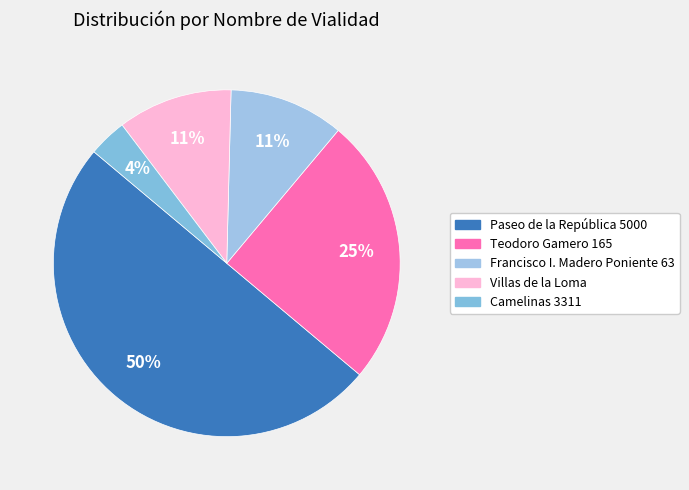

How many slices are in this pie chart?

5